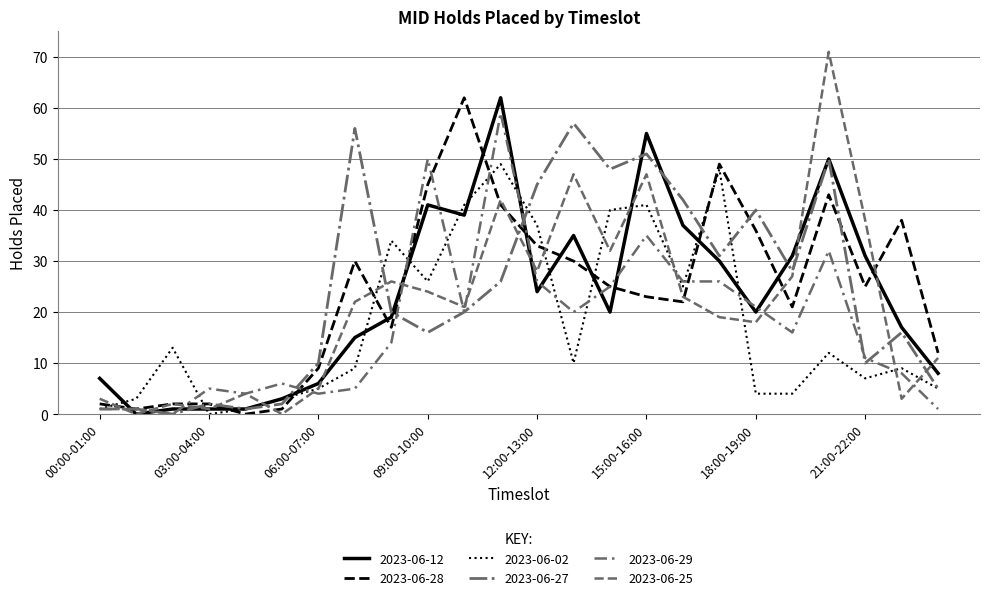

At which category is the sum across all series the highest?

11:00-12:00